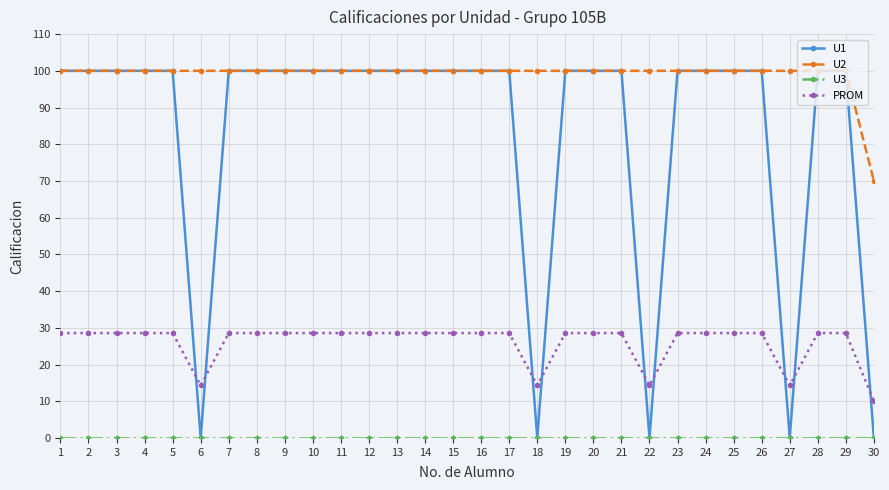

What is the value of the U2 point at the 26th from the left?

100.0